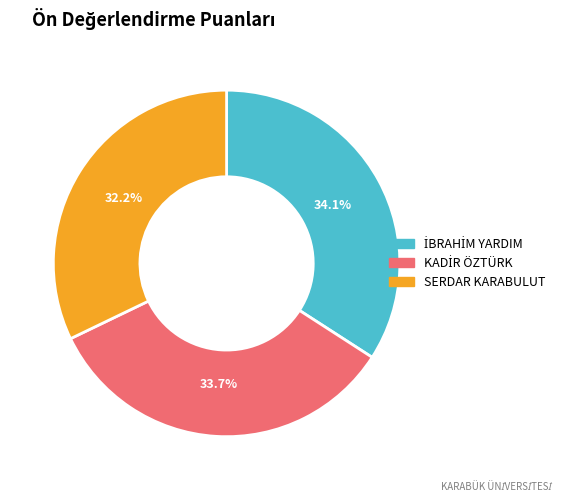

Is it true that SERDAR KARABULUT is 41% of the pie?

False